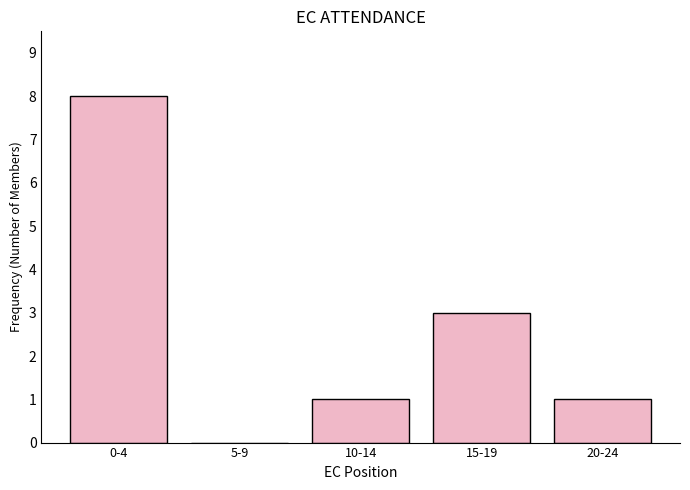

Reading left to right, extract all data points from this chart.

0-4=8	5-9=0	10-14=1	15-19=3	20-24=1